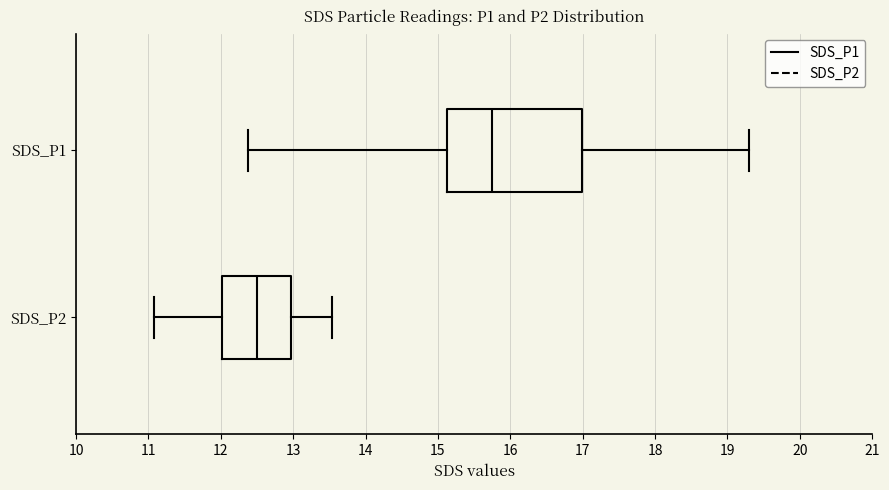

Which box is the widest, from its left edge to its right edge?

SDS_P1